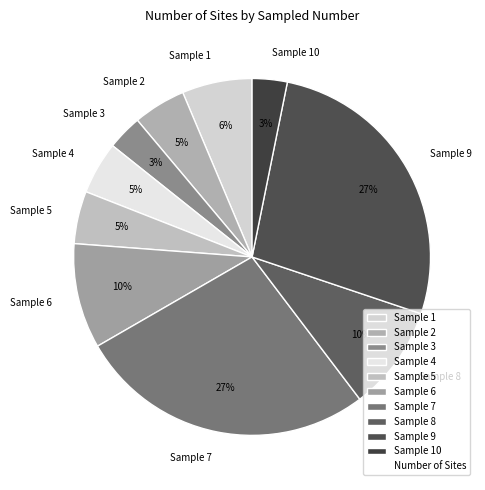

Combined, do Sample 6 and Sample 10 account for over 50%?

No